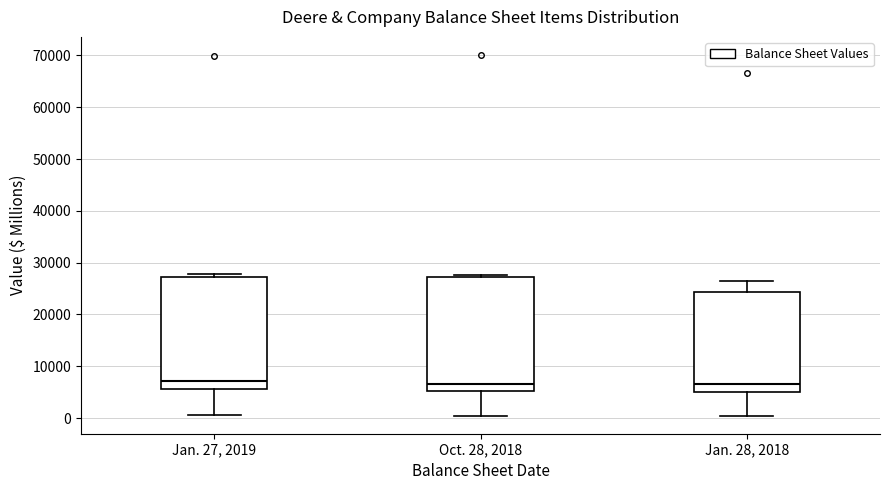

Reading left to right, transcribe this box plot: for each box, give where its median line is, the range the box spans, and where its two whiskers end, as read against the y-axis. The values are not printed on the chart, so give them approximately, as read against the axis.

Jan. 27, 2019: median 7000, box 6000 to 27000, whiskers 1000 to 28000
Oct. 28, 2018: median 7000, box 5000 to 27000, whiskers 0 to 28000
Jan. 28, 2018: median 7000, box 5000 to 24000, whiskers 0 to 26000